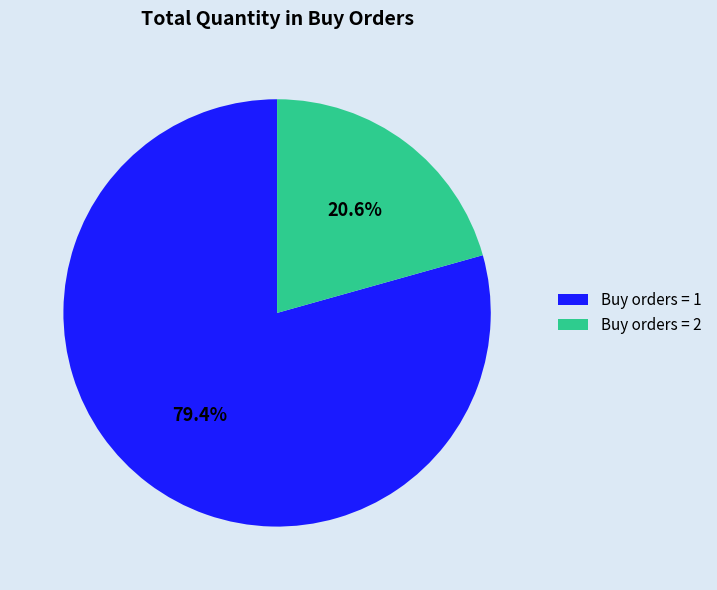

Is there a majority slice in this chart?

Yes